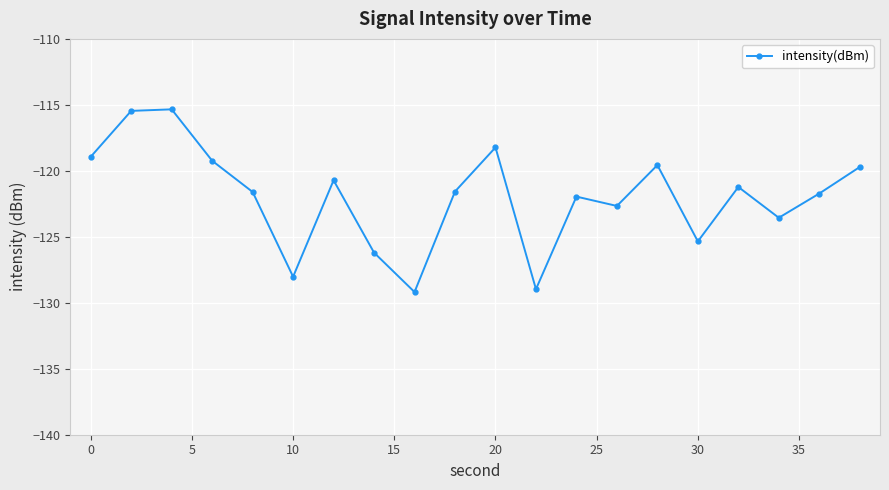

How many points are higher than both their immediate neighbors (excluding endpoints)?

6